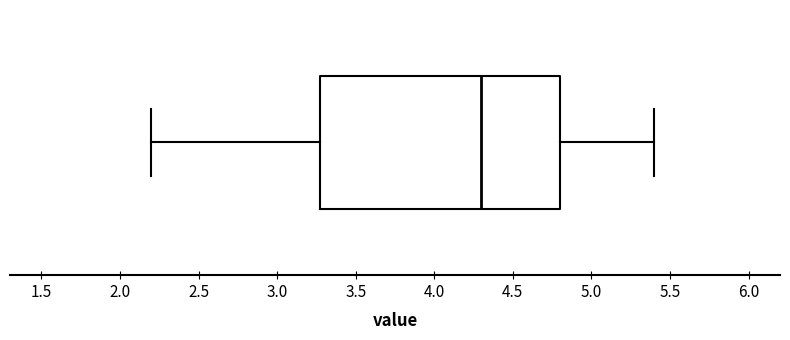

Transcribe this box plot: give where the median line is, the range the box spans, and where the two whiskers end, as read against the x-axis. The values are not printed on the chart, so give them approximately, as read against the axis.

median 4.3, box 3.3 to 4.8, whiskers 2.2 to 5.4